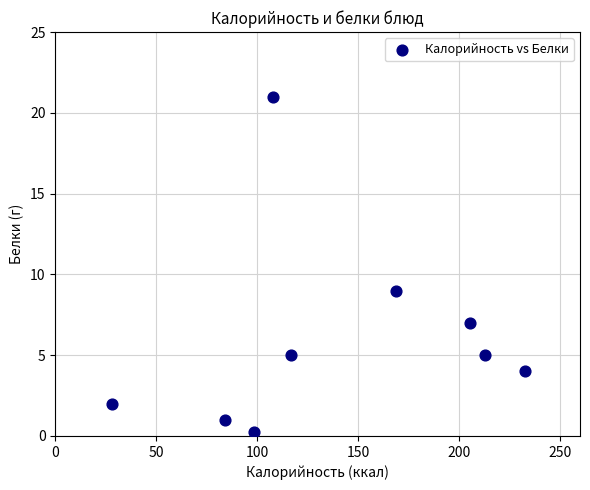

What is the average X value?

139.5